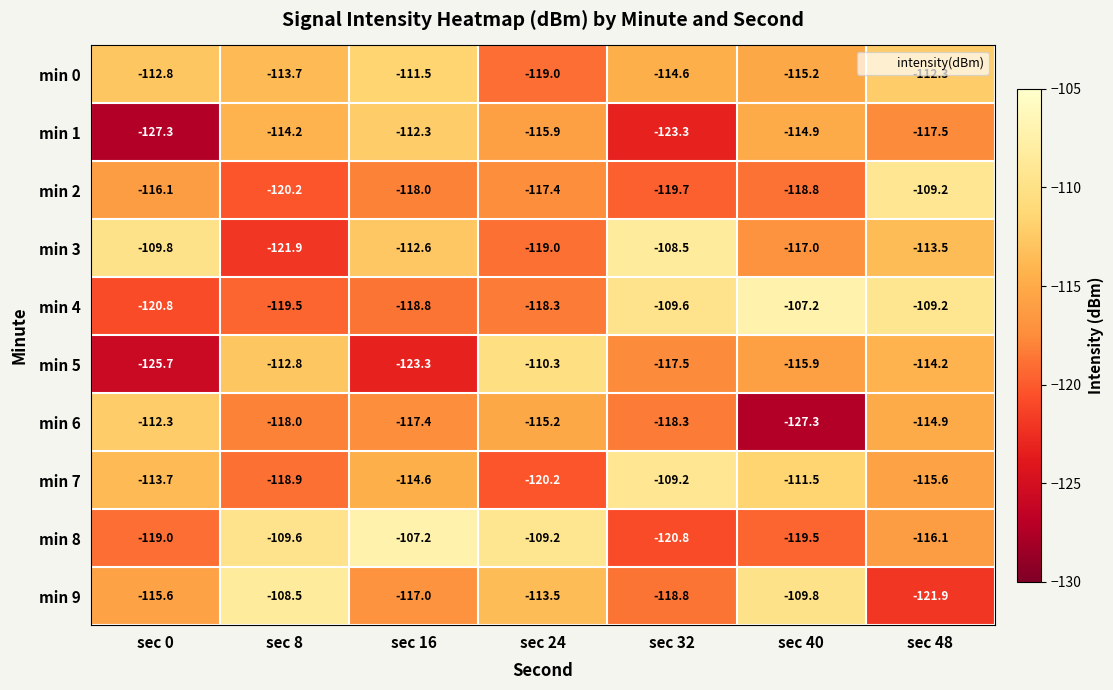

Is the value of min 0 at sec 32 greater than the value of min 9 at sec 16?

Yes